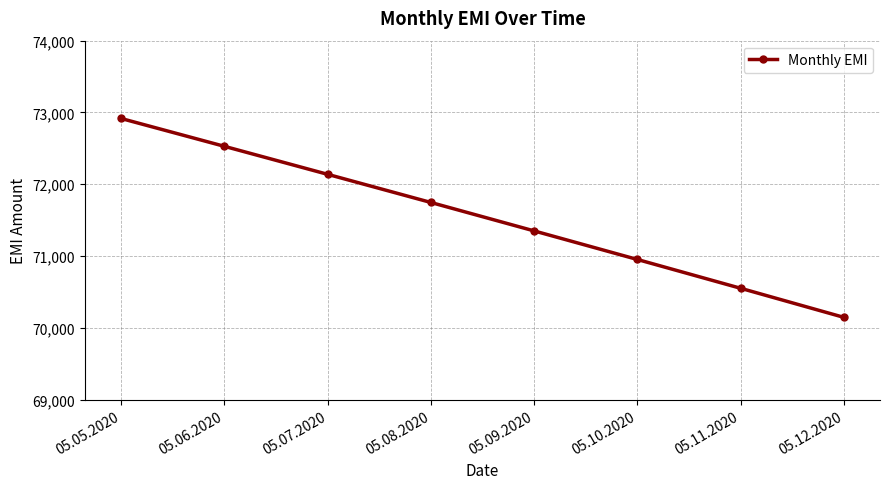

Where does the data first go above 71747?

05.05.2020